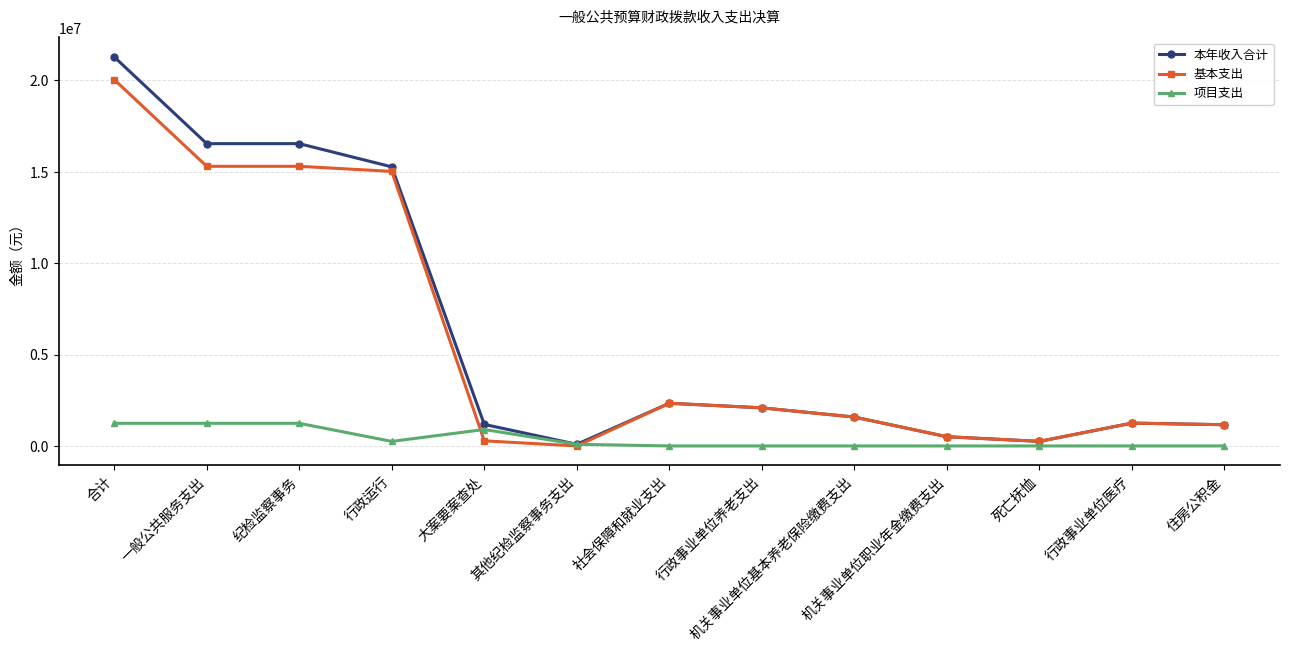

What is the sum of all 基本支出 values?

75119404.5